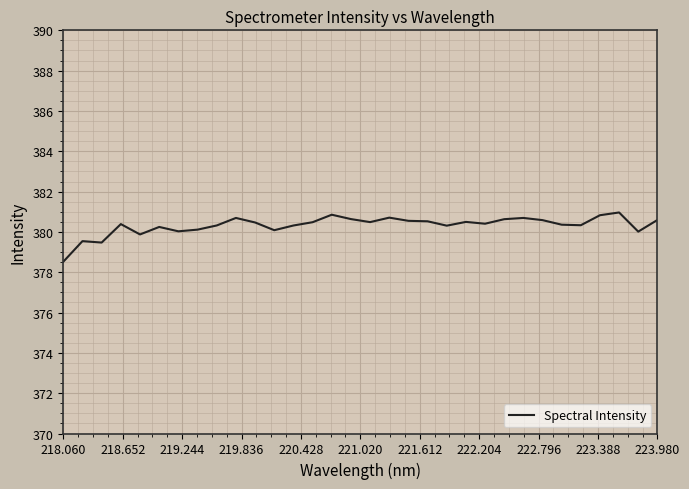

What is the maximum value shown in the chart?

381.0